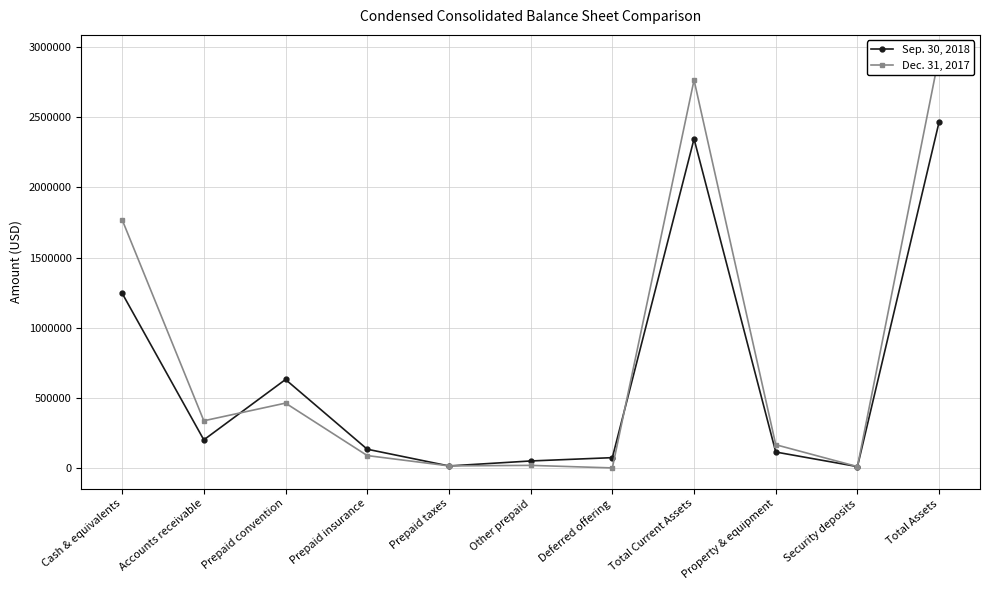

At which label does Dec. 31, 2017 reach its peak?

Total Assets